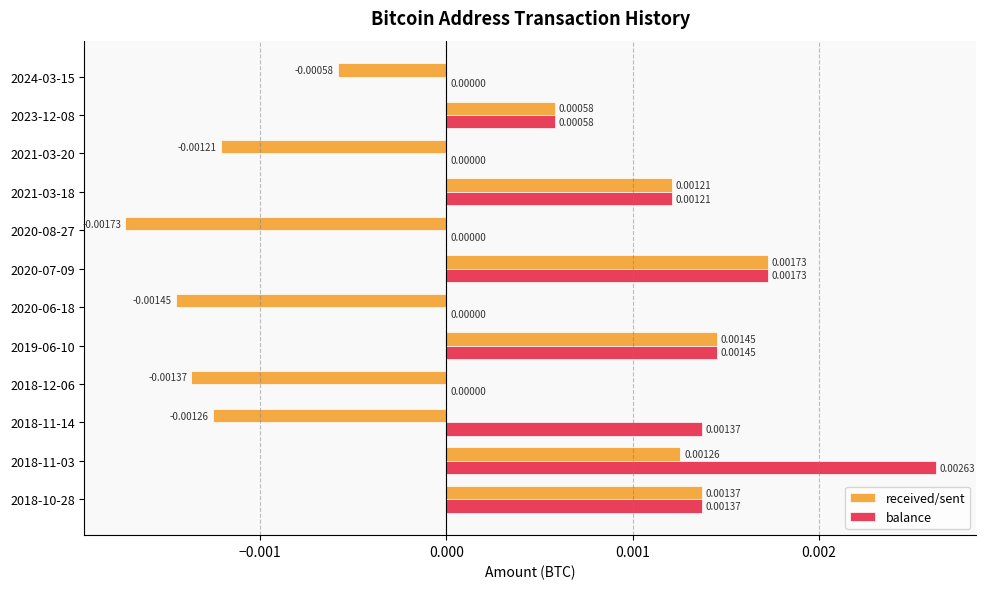

At which category is the sum across all series the highest?

2018-11-03